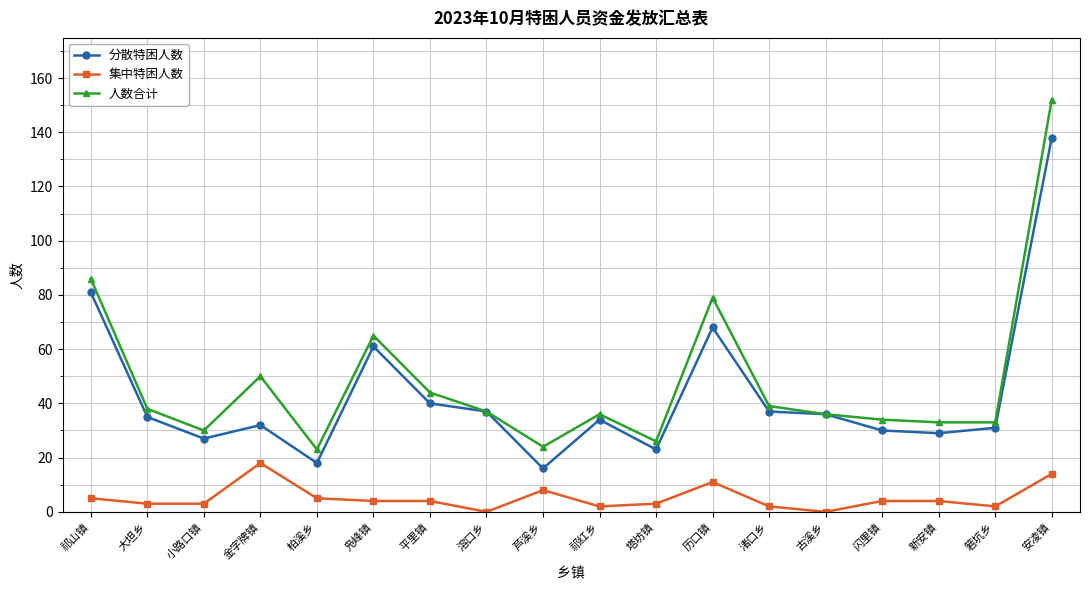

Does the chart display data point markers on the line(s)?

Yes